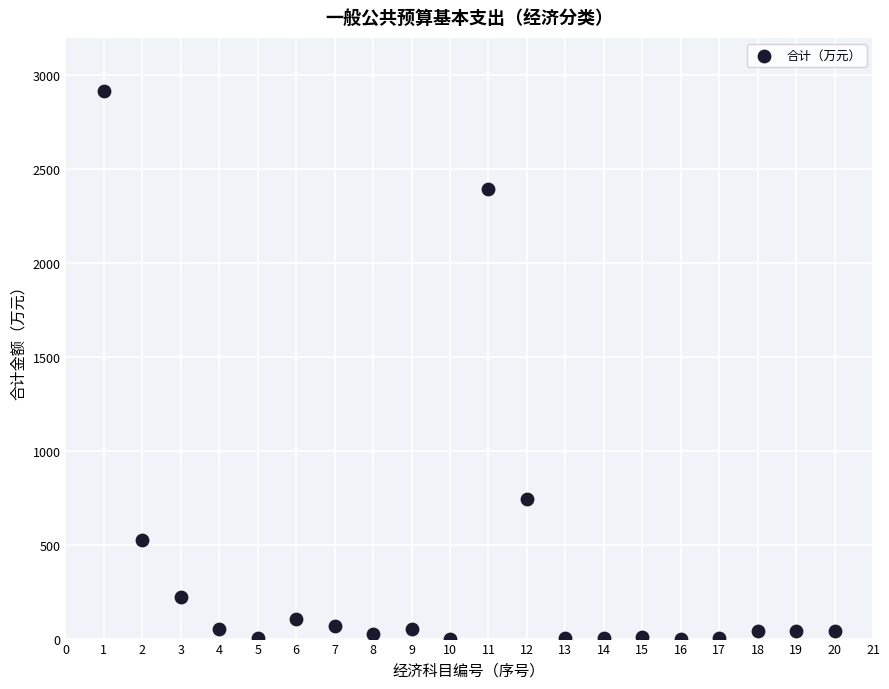

What Y value in the scatter plot is closest to 1459?

741.5